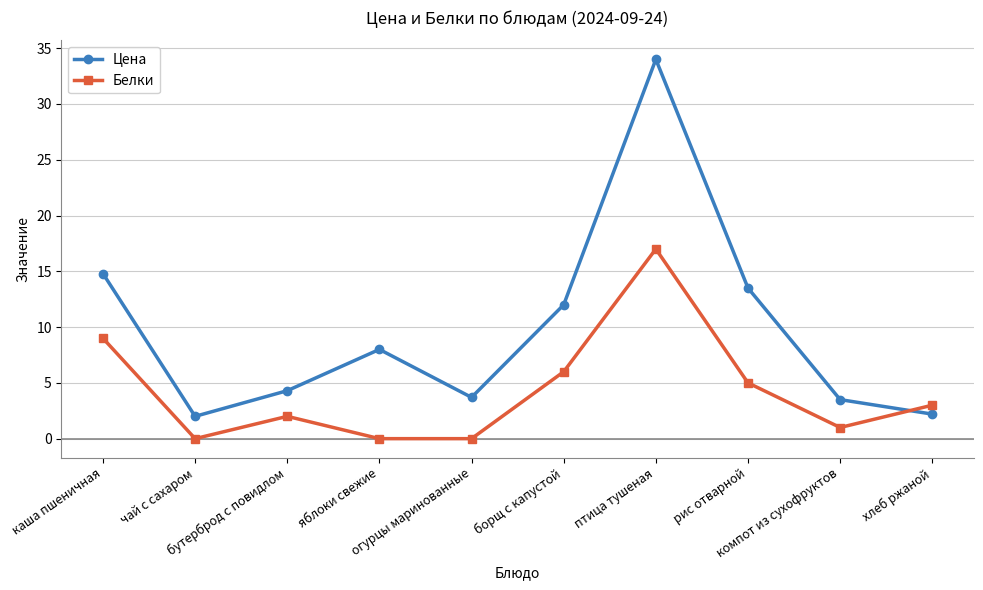

Which series ends up on top after the final intersection of Цена and Белки?

Белки